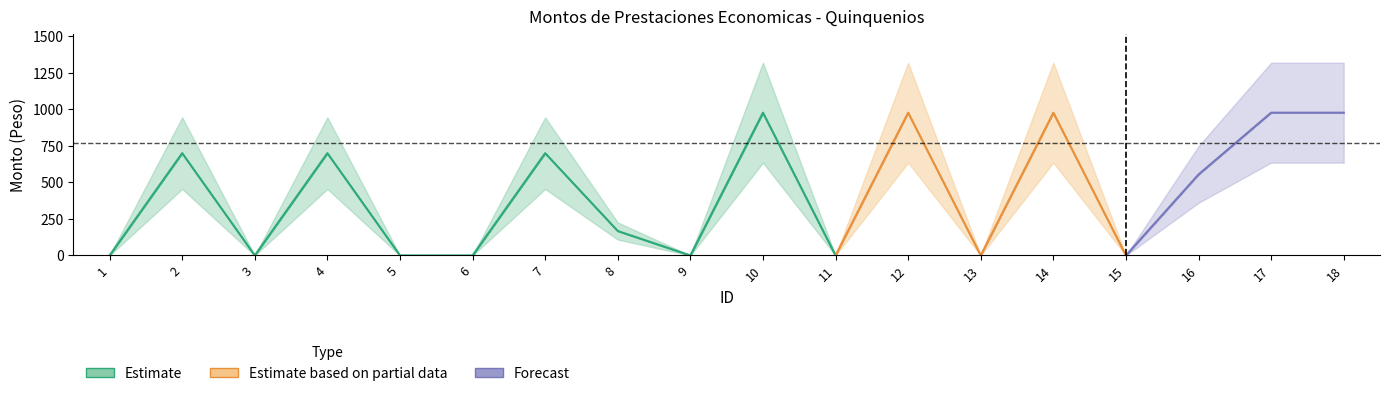

At which label does Monto neto reach its minimum?

1